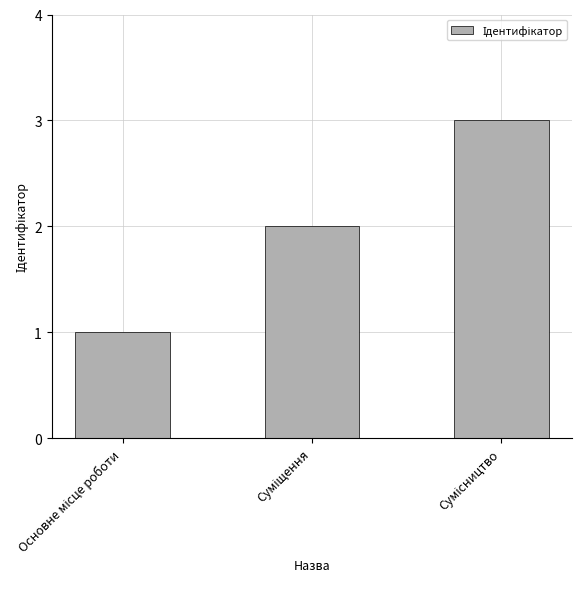

What is the minimum value shown in the chart?

1